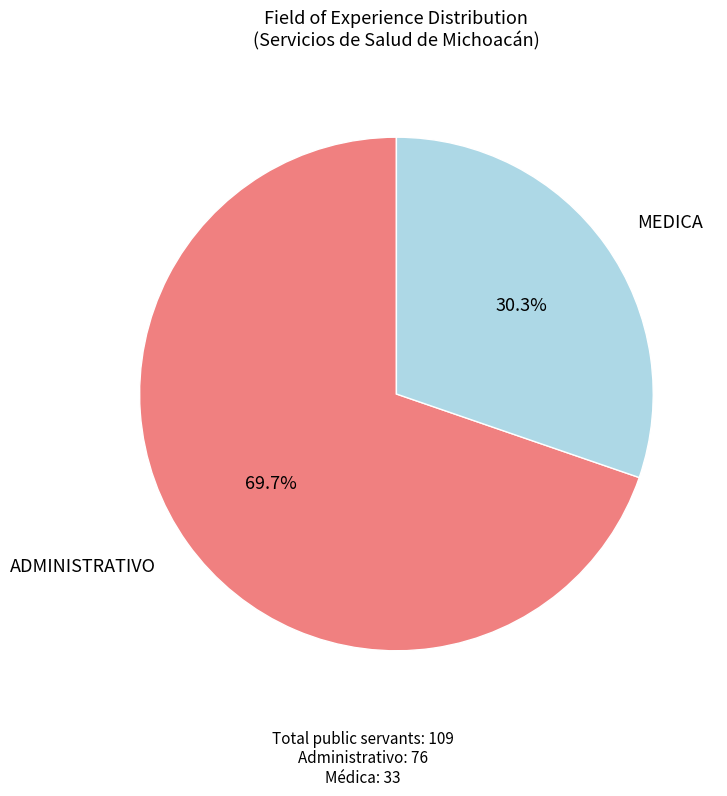

Is there any slice that represents more than half of the pie?

Yes